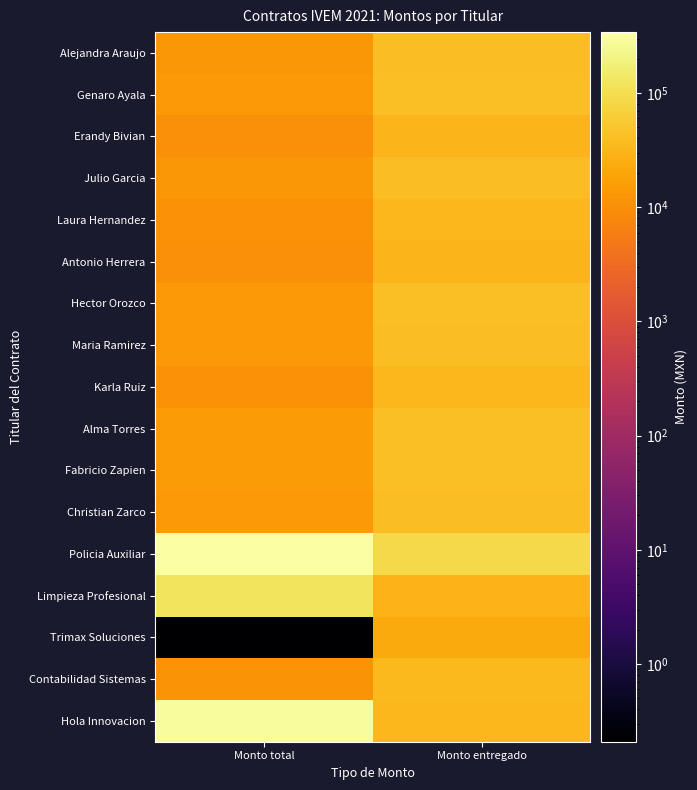

What is the total value across all series at Monto total?

927434.5